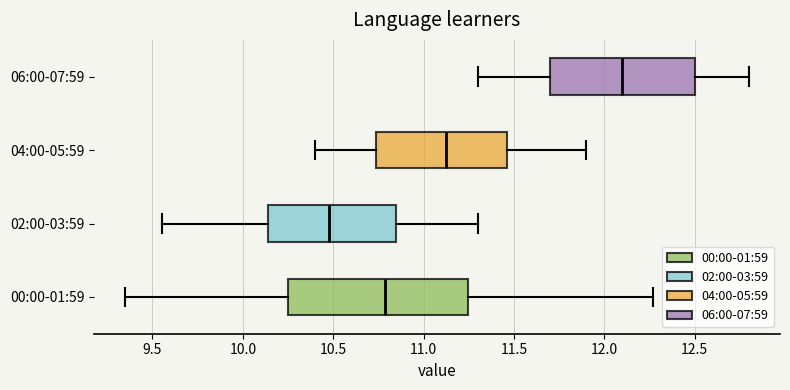

Comparing the boxes themselves (not the whiskers), which one is the widest?

00:00-01:59